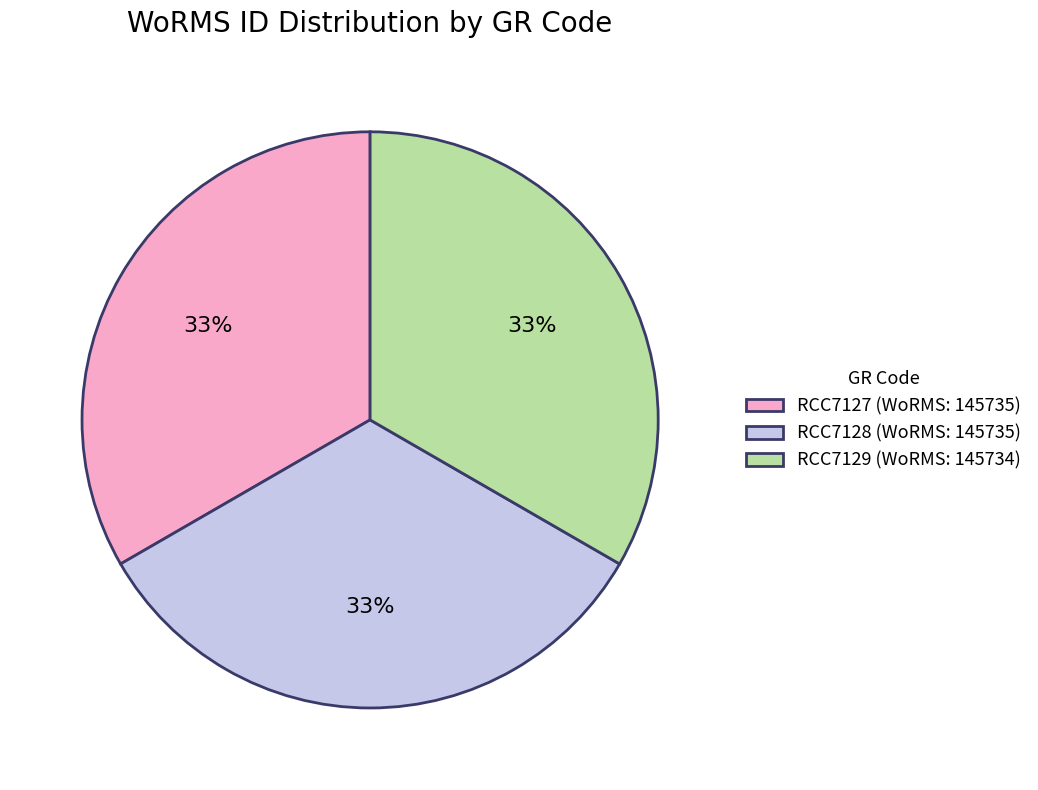

Is it true that RCC7127 is 33% of the pie?

True